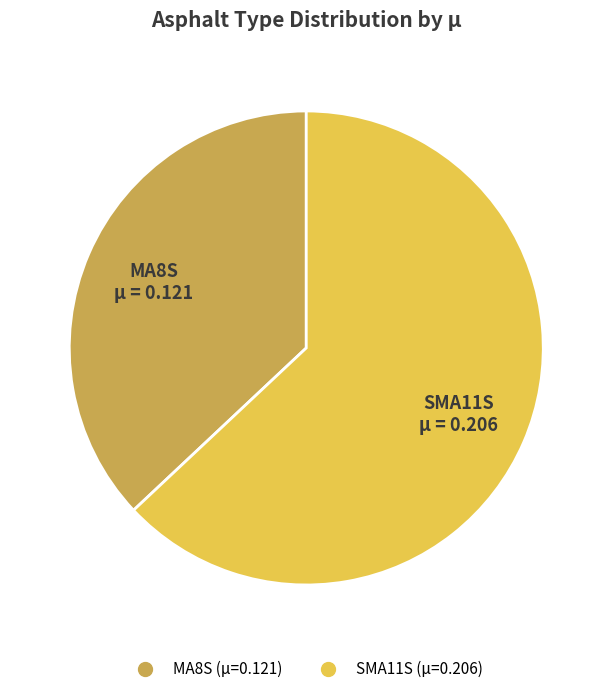

The SMA11S slice represents 63% of the pie. True or false?

True